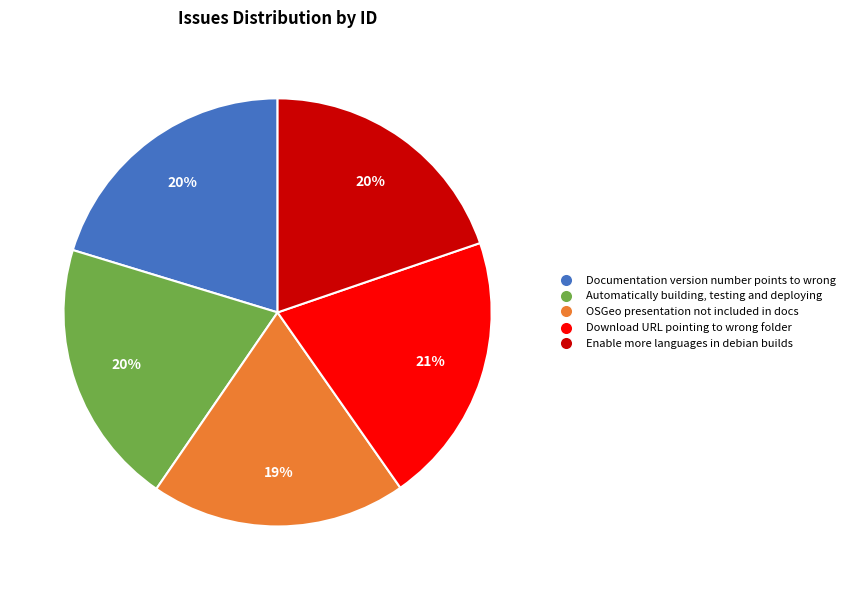

True or false: Automatically building, testing and deploying accounts for 28% of the total.

False